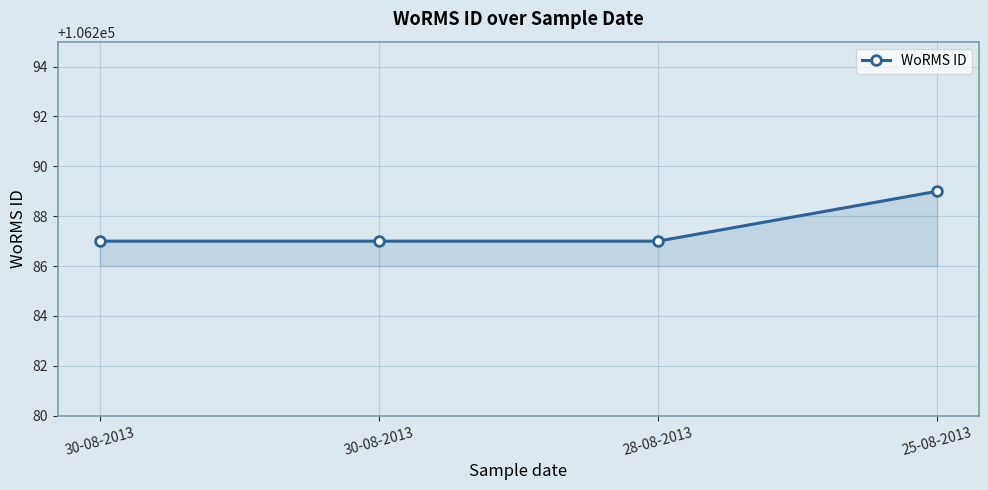

How many lines are shown in the chart?

1